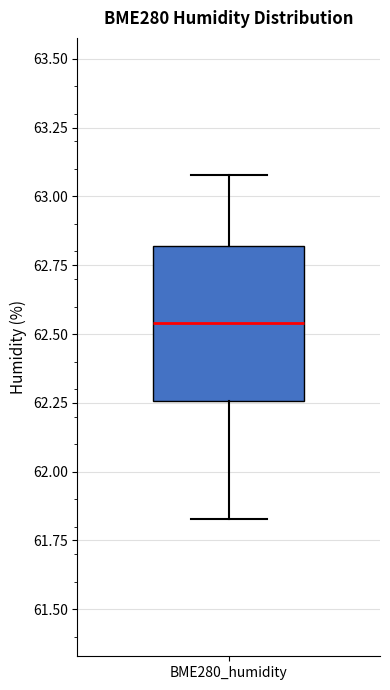

Read this box plot against the y-axis: the position of the median line, the range covered by the box, and the ends of both whiskers. The values are not printed on the chart, so give them approximately, as read against the axis.

median 62.55, box 62.25 to 62.80, whiskers 61.85 to 63.10